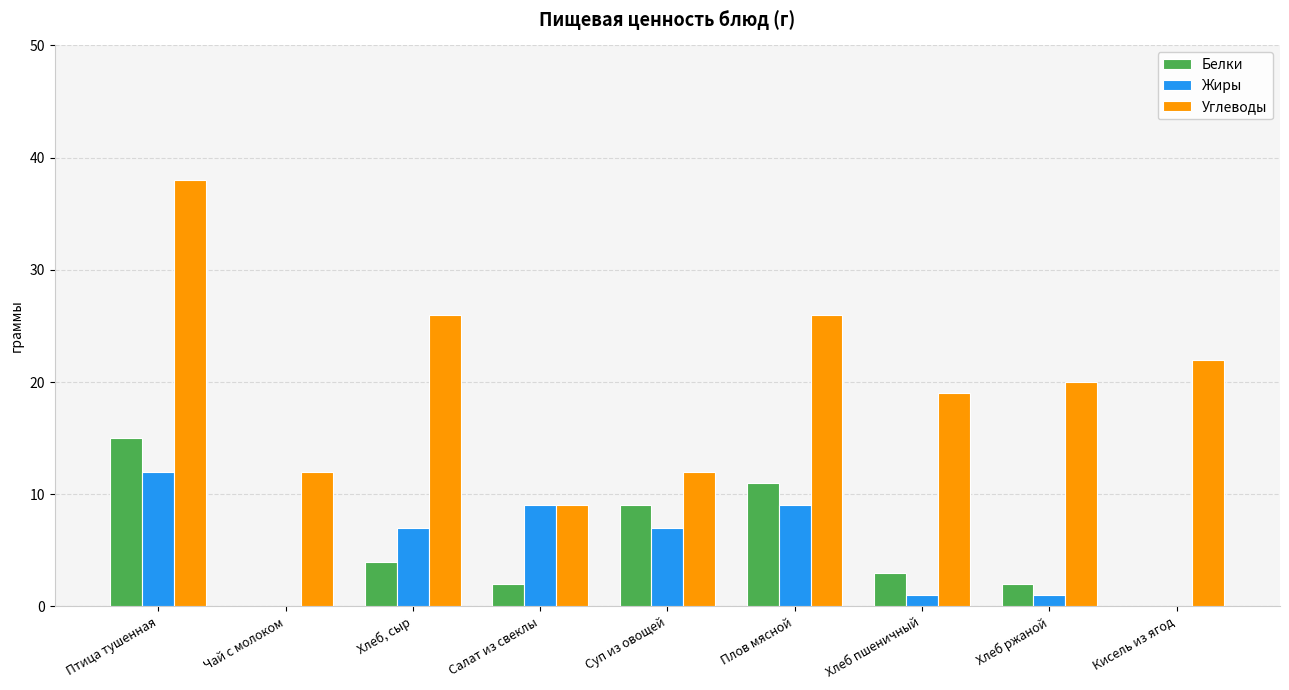

Which category has the highest value in the Жиры series?

Птица тушенная